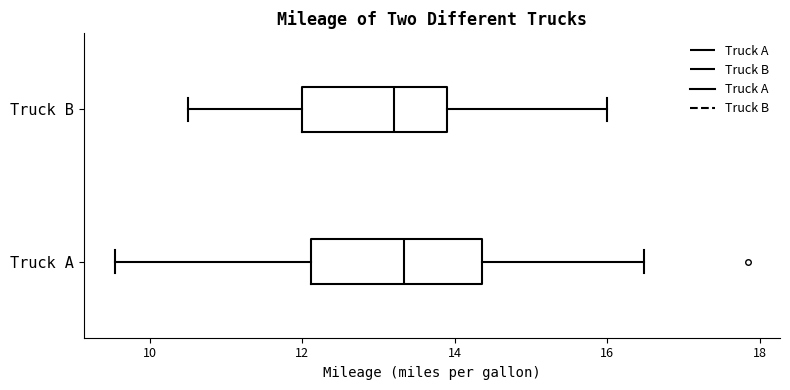

Reading bottom to top, transcribe this box plot: for each box, give where its median line is, the range the box spans, and where its two whiskers end, as read against the x-axis. The values are not printed on the chart, so give them approximately, as read against the axis.

Truck A: median 13.4, box 12.2 to 14.4, whiskers 9.6 to 16.4
Truck B: median 13.2, box 12.0 to 14.0, whiskers 10.6 to 16.0